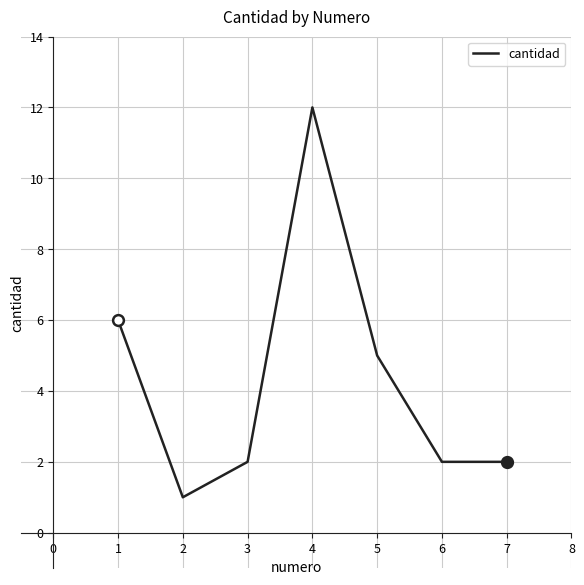

What is the ratio of the value at 1 to the value at 7?

3.0